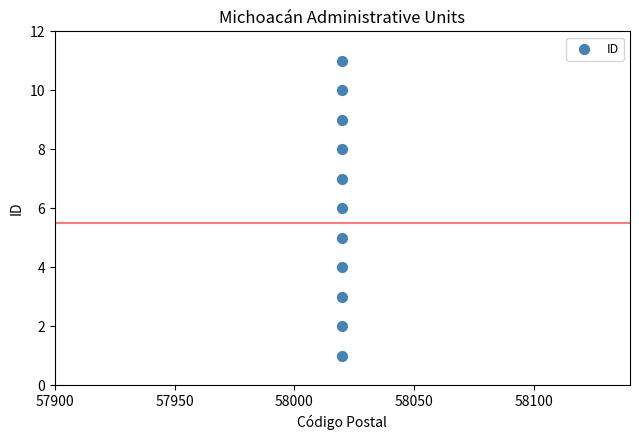

What is the average X value?

58020